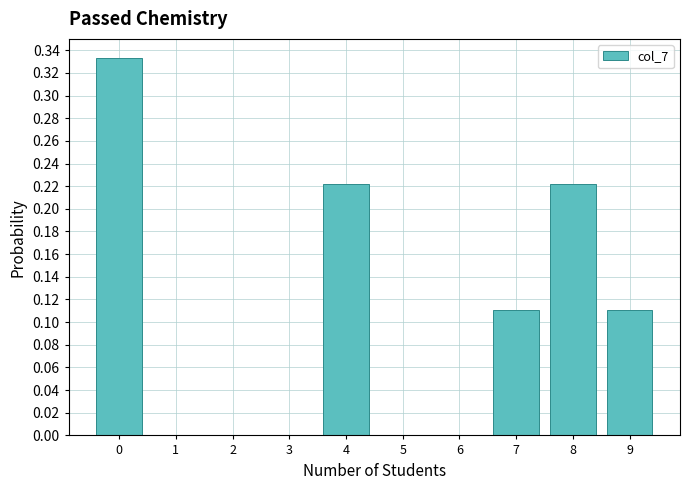

Between 4 and 2, which is larger?

4